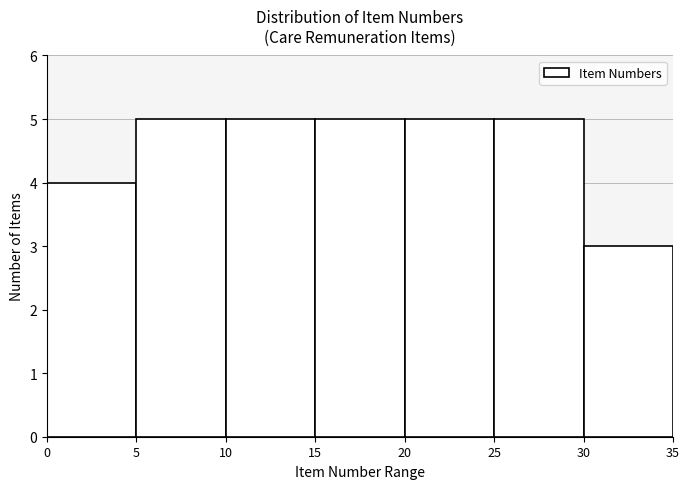

Reading left to right, transcribe this chart: for each bar, give the range it covers on the x-axis and its height. The values are not printed on the chart, so give them approximately, as read against the axis.

0 to 5: 4
5 to 10: 5
10 to 15: 5
15 to 20: 5
20 to 25: 5
25 to 30: 5
30 to 35: 3